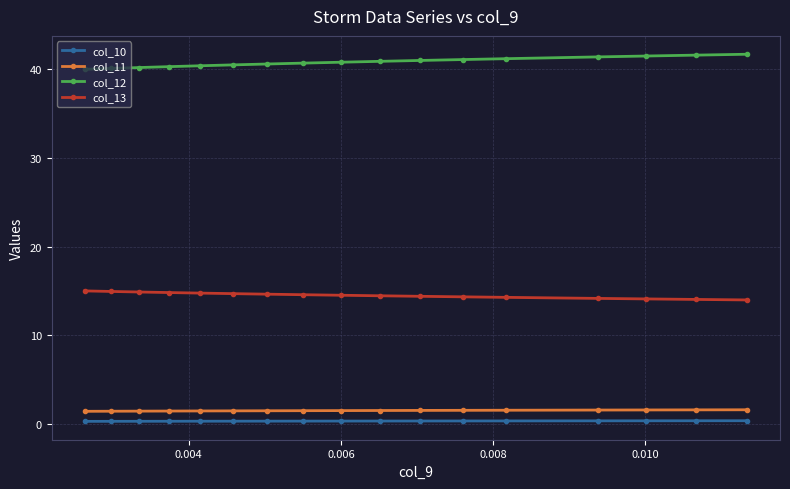

Which series has the largest total across all categories?

col_12